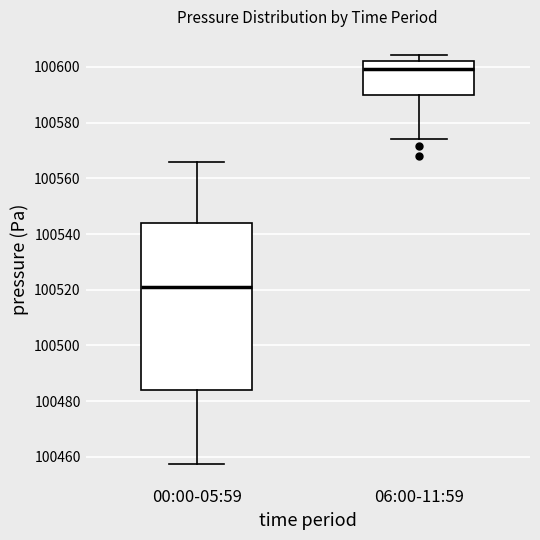

Which box's median line is the highest?

06:00-11:59